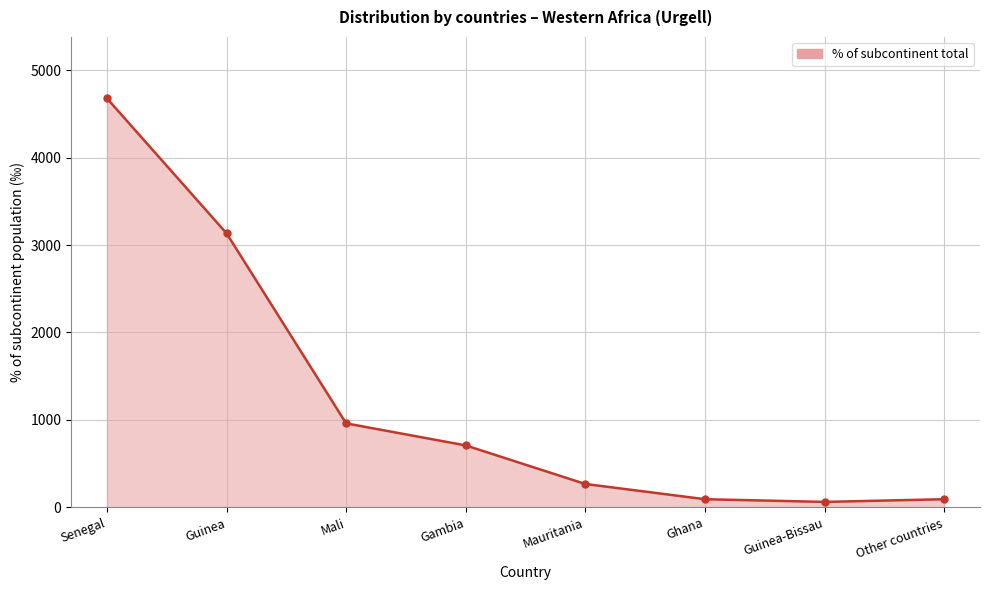

How many interior local valleys (lower than both neighbors) does the data have?

1